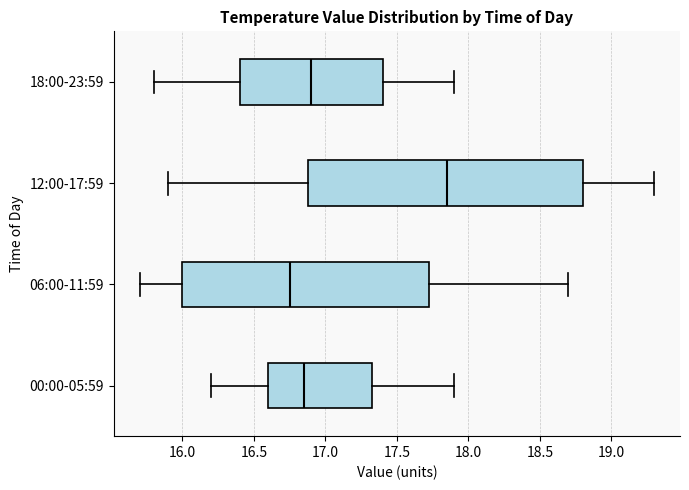

Reading bottom to top, read every box against the x-axis: the position of its median line, the range the box covers, and the ends of its whiskers. The values are not printed on the chart, so give them approximately, as read against the axis.

00:00-05:59: median 16.85, box 16.60 to 17.35, whiskers 16.20 to 17.90
06:00-11:59: median 16.75, box 16.00 to 17.75, whiskers 15.70 to 18.70
12:00-17:59: median 17.85, box 16.90 to 18.80, whiskers 15.90 to 19.30
18:00-23:59: median 16.90, box 16.40 to 17.40, whiskers 15.80 to 17.90